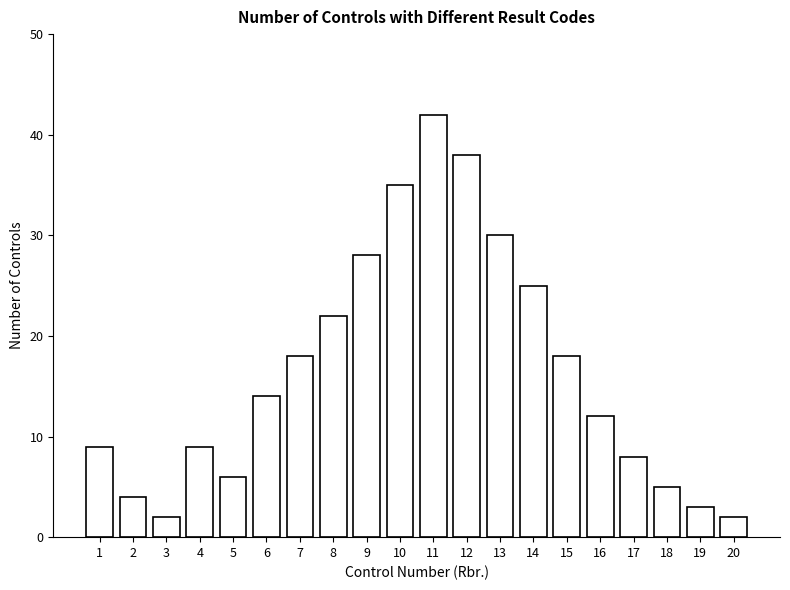

Reading left to right, what are all the values shown in this chart?

1=9	2=4	3=2	4=9	5=6	6=14	7=18	8=22	9=28	10=35	11=42	12=38	13=30	14=25	15=18	16=12	17=8	18=5	19=3	20=2